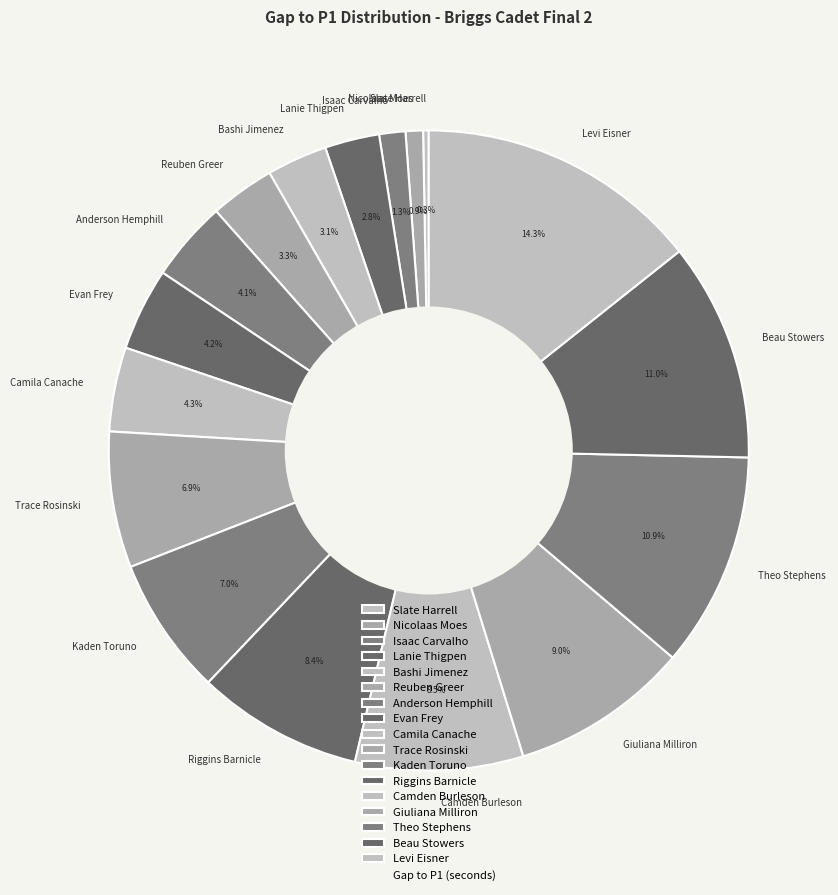

Which category has the biggest portion of the pie?

Levi Eisner